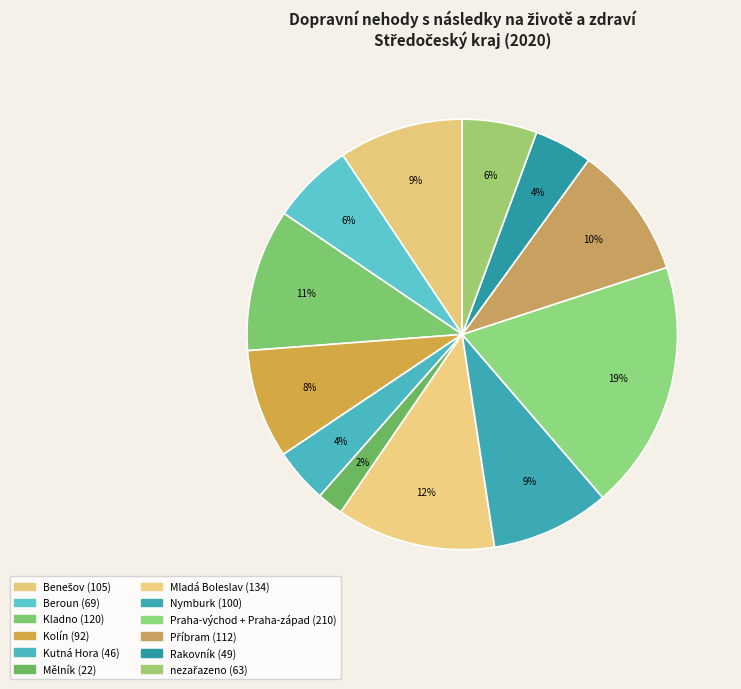

The Mělník slice represents 15% of the pie. True or false?

False